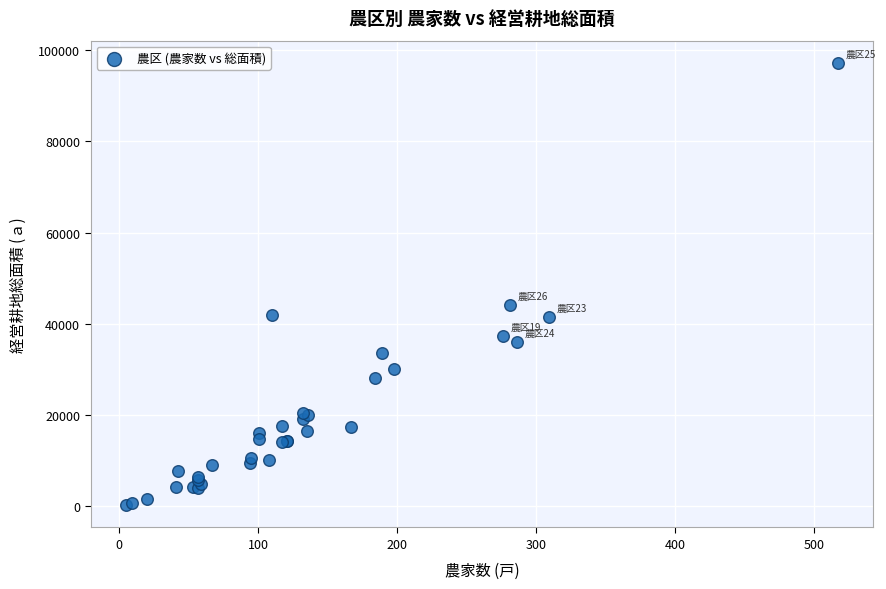

What Y value in the scatter plot is closest to 48731?

44208